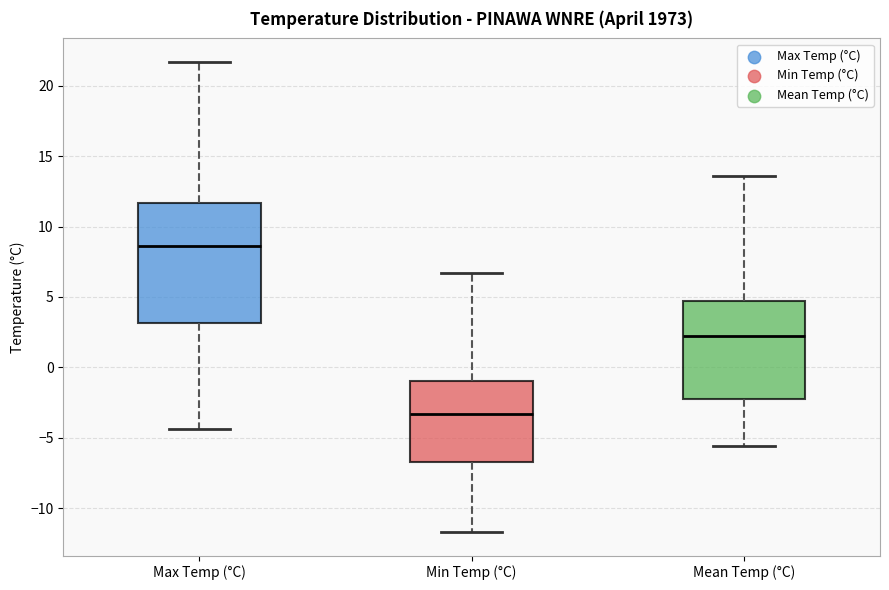

Which box's median line is the highest?

Max Temp (°C)